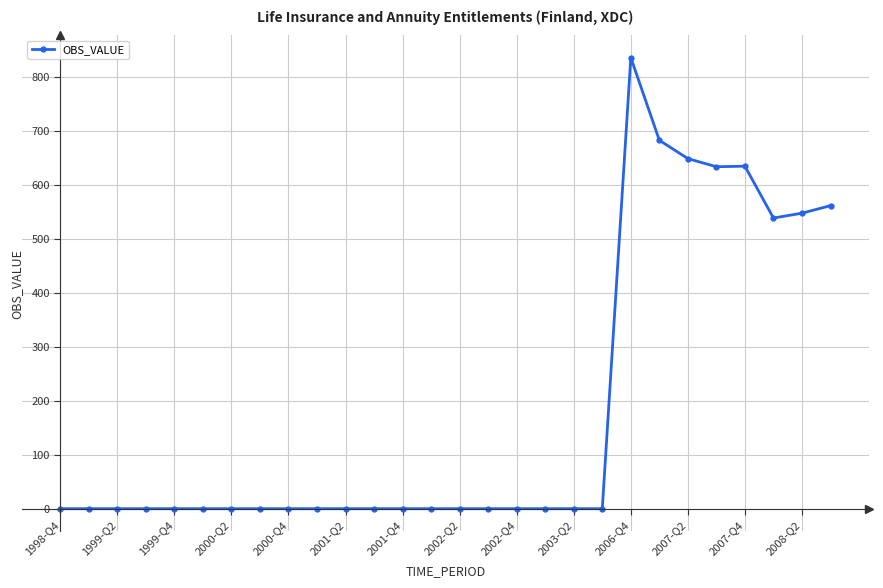

What is the greatest value displayed?

835